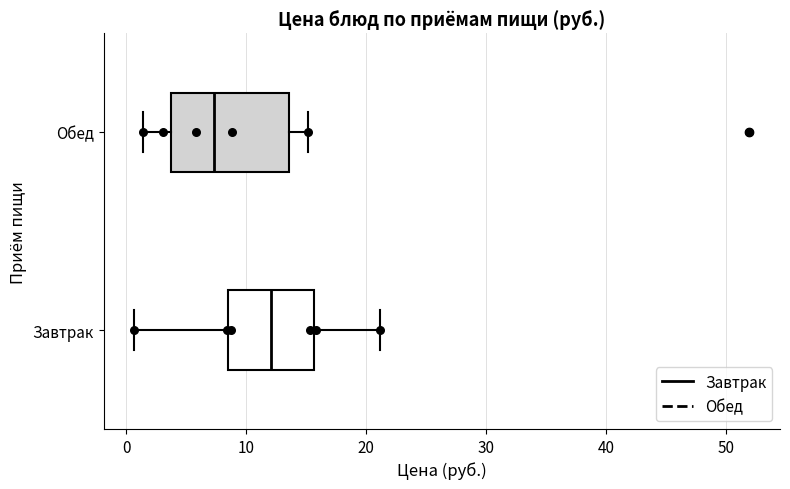

Where is the left edge of the box for Обед on the x-axis? The values are not printed on the chart, so give them approximately, as read against the axis.

4